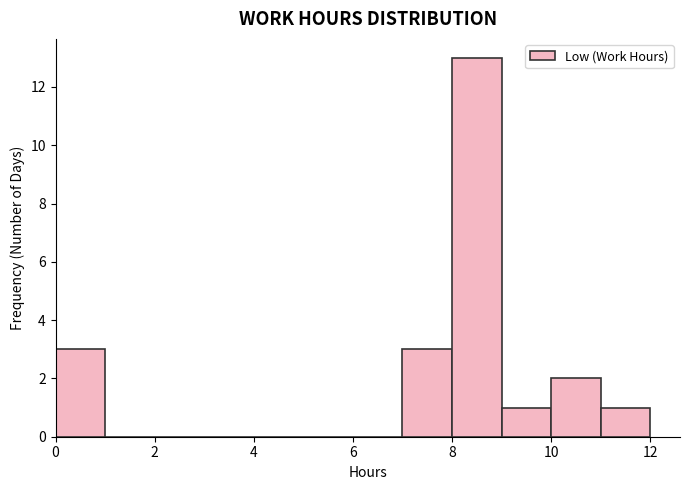

What is the height of the bar covering 0 to 1 on the x-axis? The values are not printed on the chart, so give them approximately, as read against the axis.

3